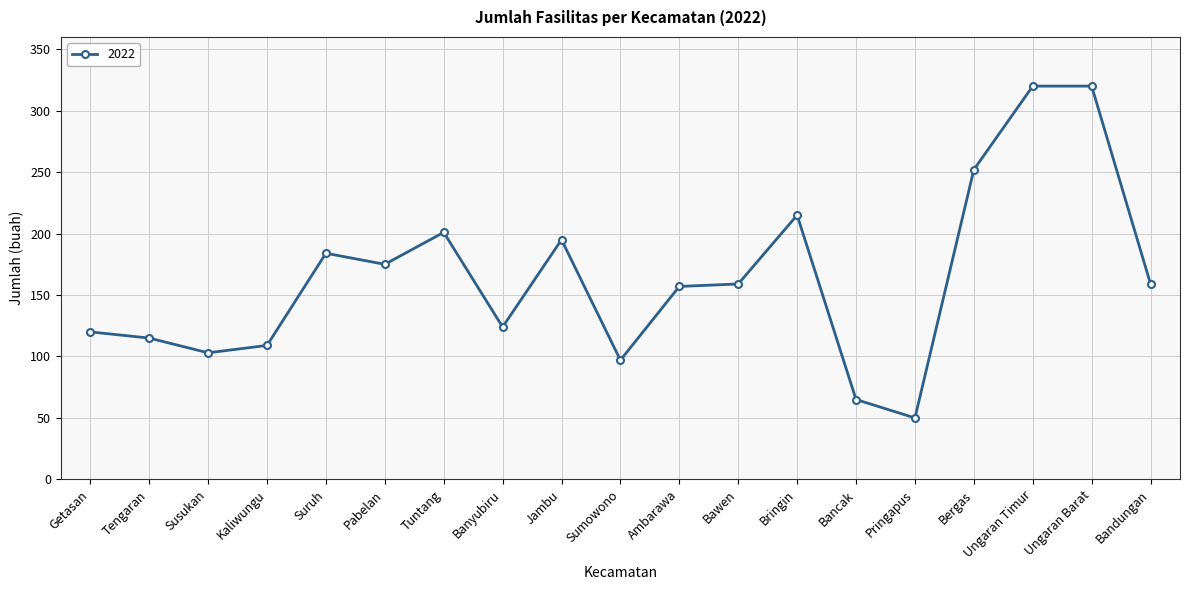

Reading left to right, what are all the values shown in this chart?

Getasan=120	Tengaran=115	Susukan=103	Kaliwungu=109	Suruh=184	Pabelan=175	Tuntang=201	Banyubiru=124	Jambu=195	Sumowono=97	Ambarawa=157	Bawen=159	Bringin=215	Bancak=65	Pringapus=50	Bergas=252	Ungaran Timur=320	Ungaran Barat=320	Bandungan=159